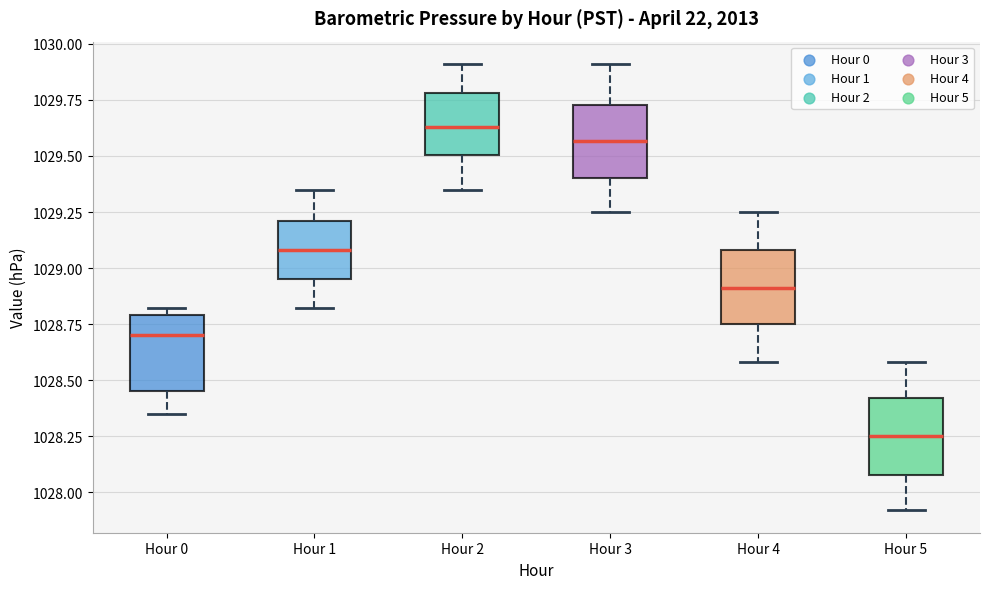

Reading left to right, transcribe this box plot: for each box, give where its median line is, the range the box spans, and where its two whiskers end, as read against the y-axis. The values are not printed on the chart, so give them approximately, as read against the axis.

Hour 0: median 1028.70, box 1028.45 to 1028.80, whiskers 1028.35 to 1028.80 (just above the box's upper edge)
Hour 1: median 1029.10, box 1028.95 to 1029.20, whiskers 1028.80 to 1029.35
Hour 2: median 1029.65, box 1029.50 to 1029.80, whiskers 1029.35 to 1029.90
Hour 3: median 1029.55, box 1029.40 to 1029.75, whiskers 1029.25 to 1029.90
Hour 4: median 1028.90, box 1028.75 to 1029.10, whiskers 1028.60 to 1029.25
Hour 5: median 1028.25, box 1028.10 to 1028.40, whiskers 1027.90 to 1028.60